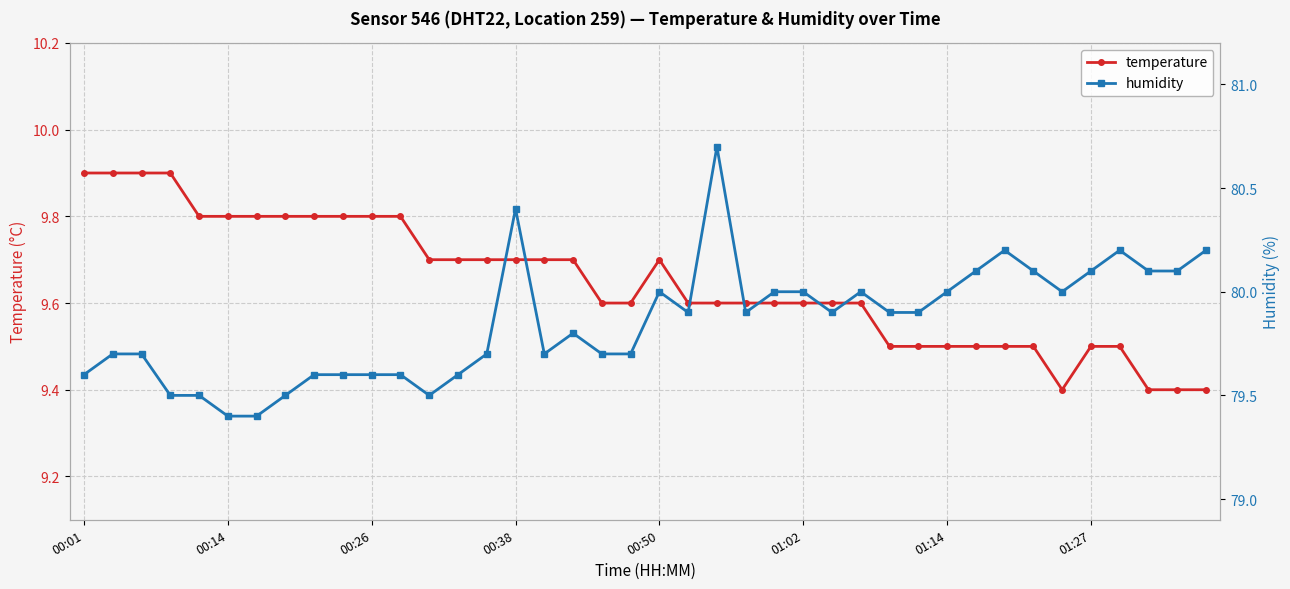

At which category does temperature reach its first local peak?

00:50